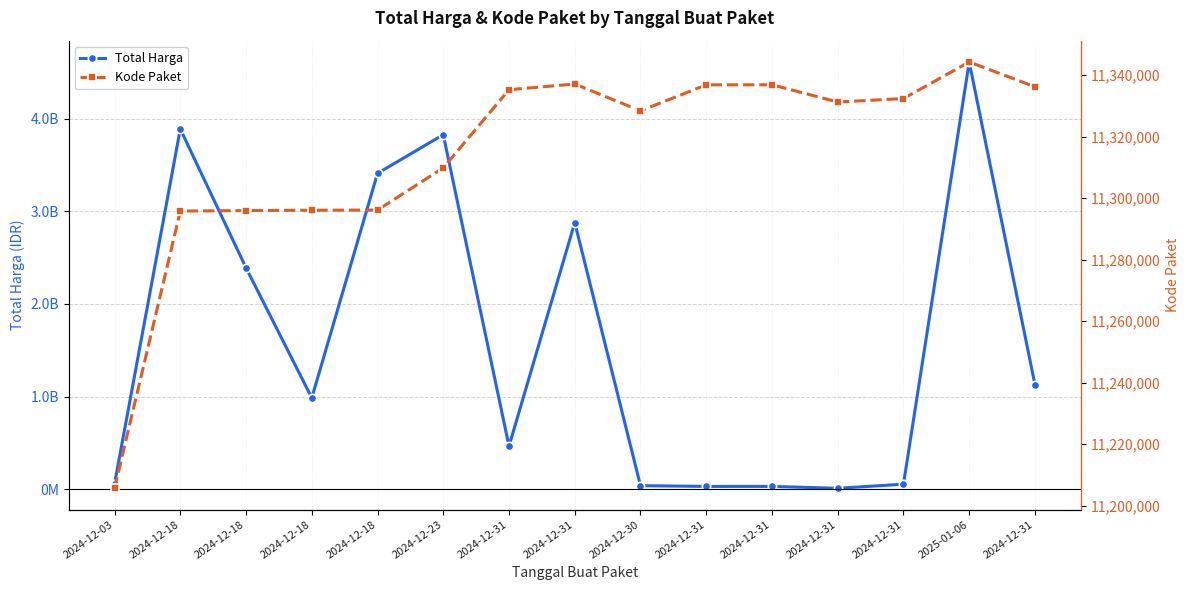

True or false: Kode Paket has more than 0 points higher than both neighbors.

True